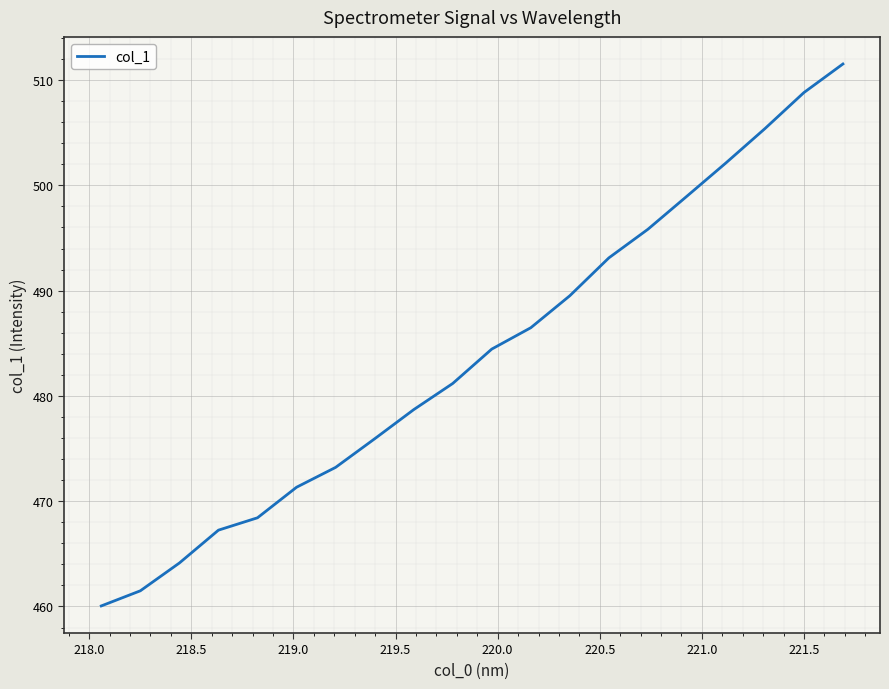

What is the greatest value displayed?

511.5